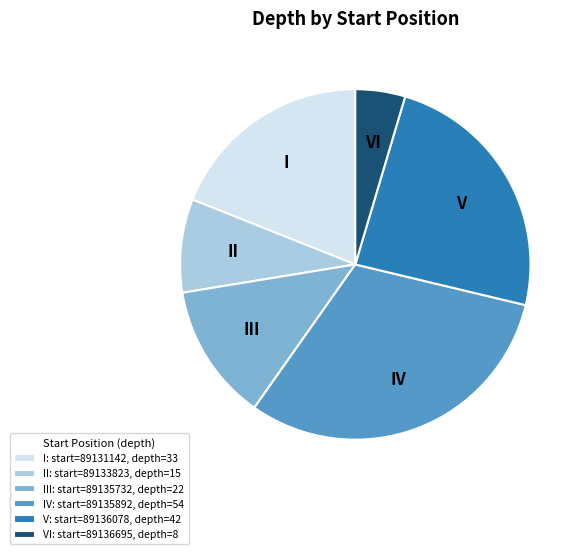

Is the sum of II: start=89133823, depth=15 and IV: start=89135892, depth=54 greater than half?

No